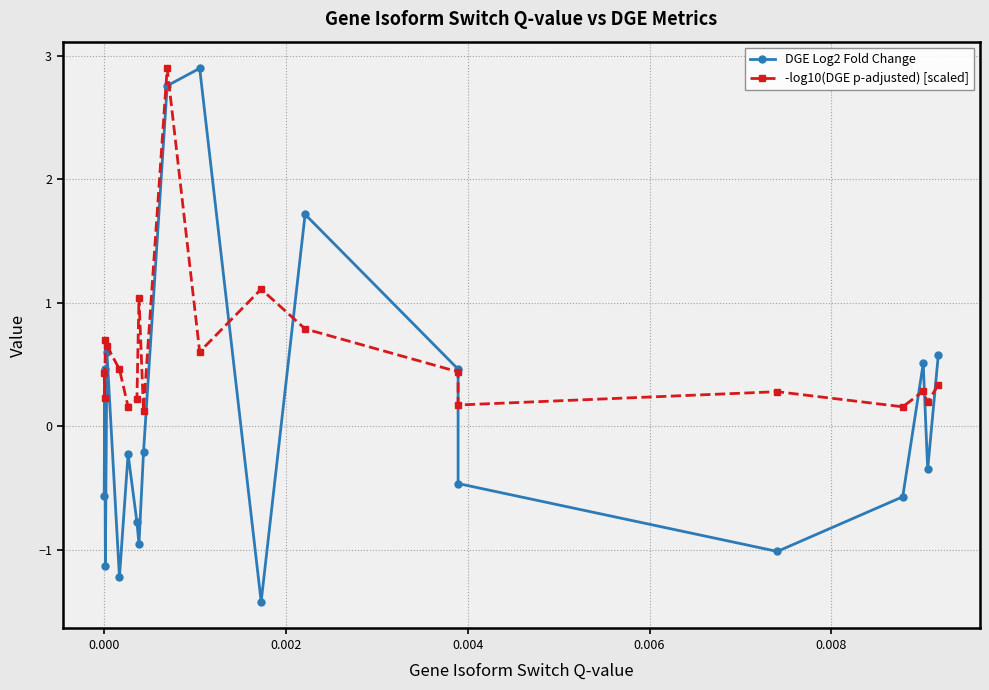

What position from the left is 0.004?

4